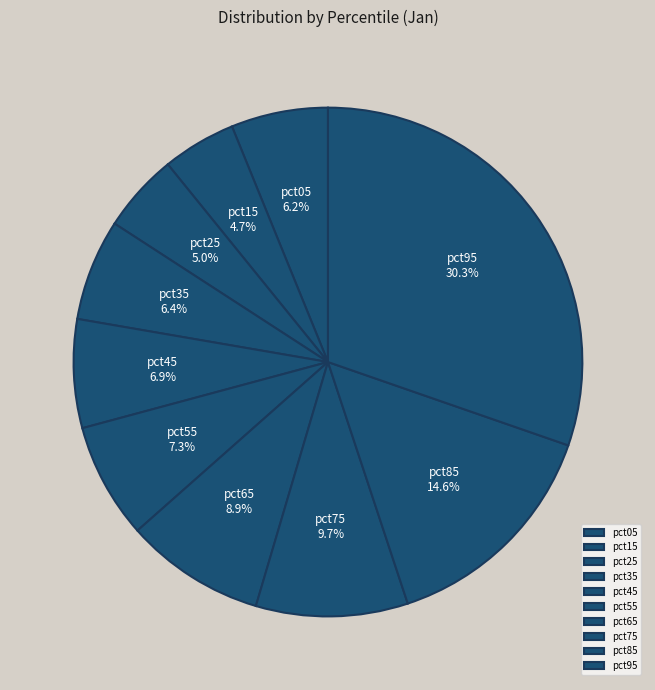

Do pct25 and pct85 together represent more than half of the pie?

No